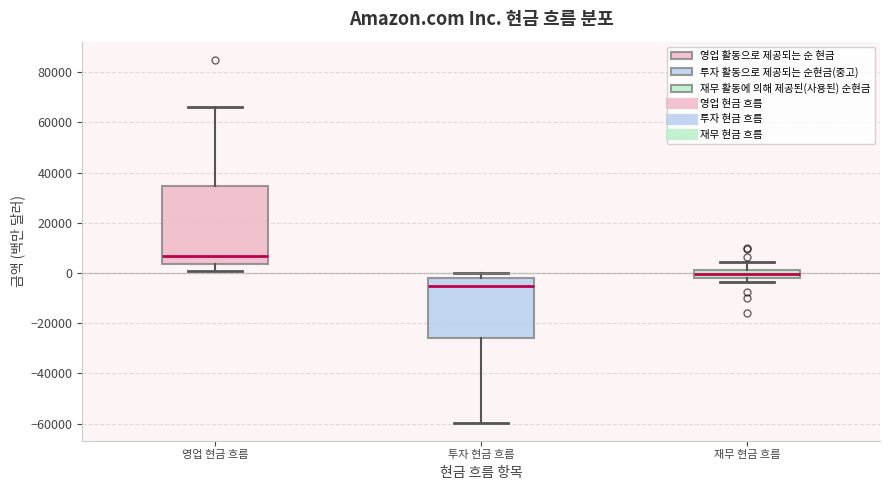

Where does the upper whisker of the box for 투자 현금 흐름 end on the y-axis? The values are not printed on the chart, so give them approximately, as read against the axis.

0